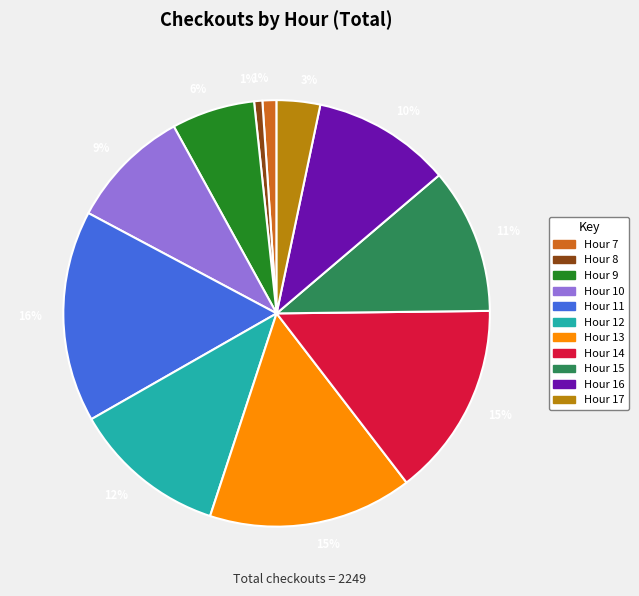

To the nearest percent, what is the average slice percentage?

9%